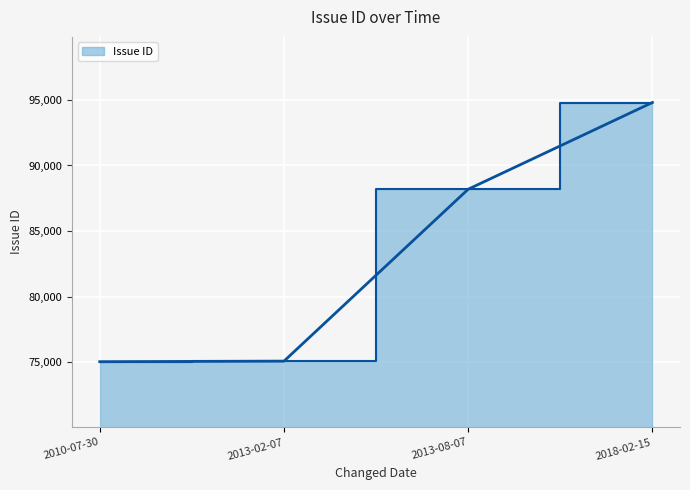

Reading left to right, transcribe all the data shown in this chart.

2010-07-30=75049	2013-02-07=75091	2013-08-07=88190	2018-02-15=94798